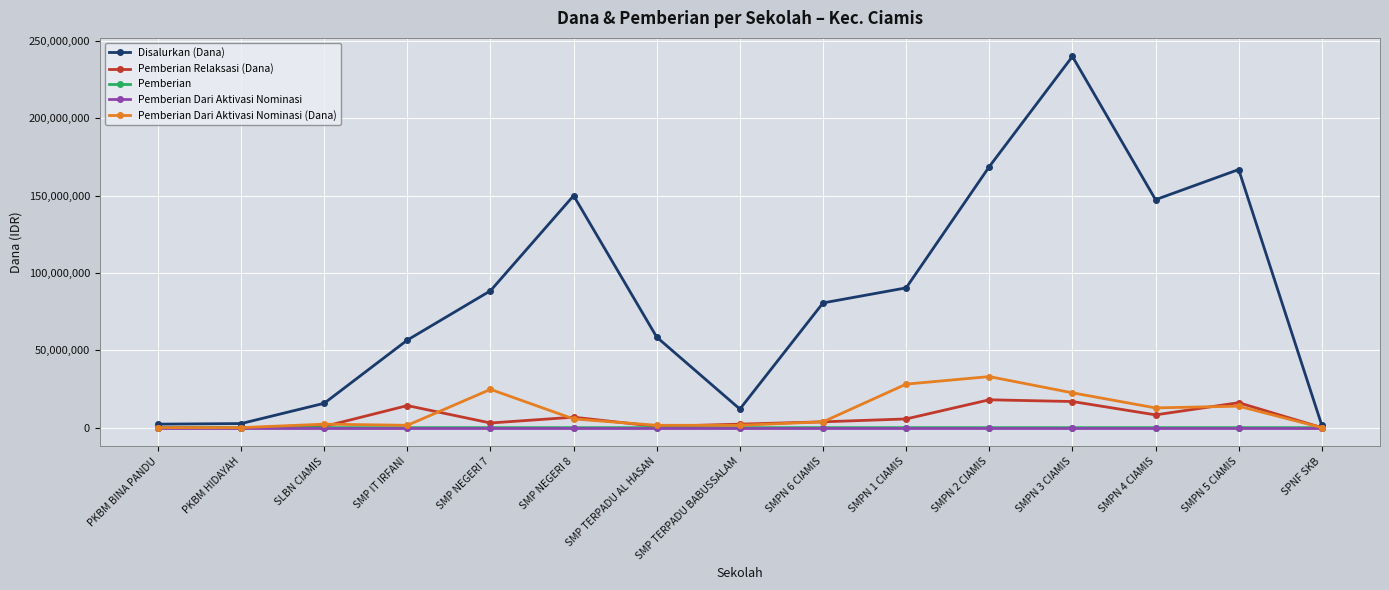

The value of Pemberian Relaksasi (Dana) at SMP NEGERI 7 is 3000000. True or false?

True